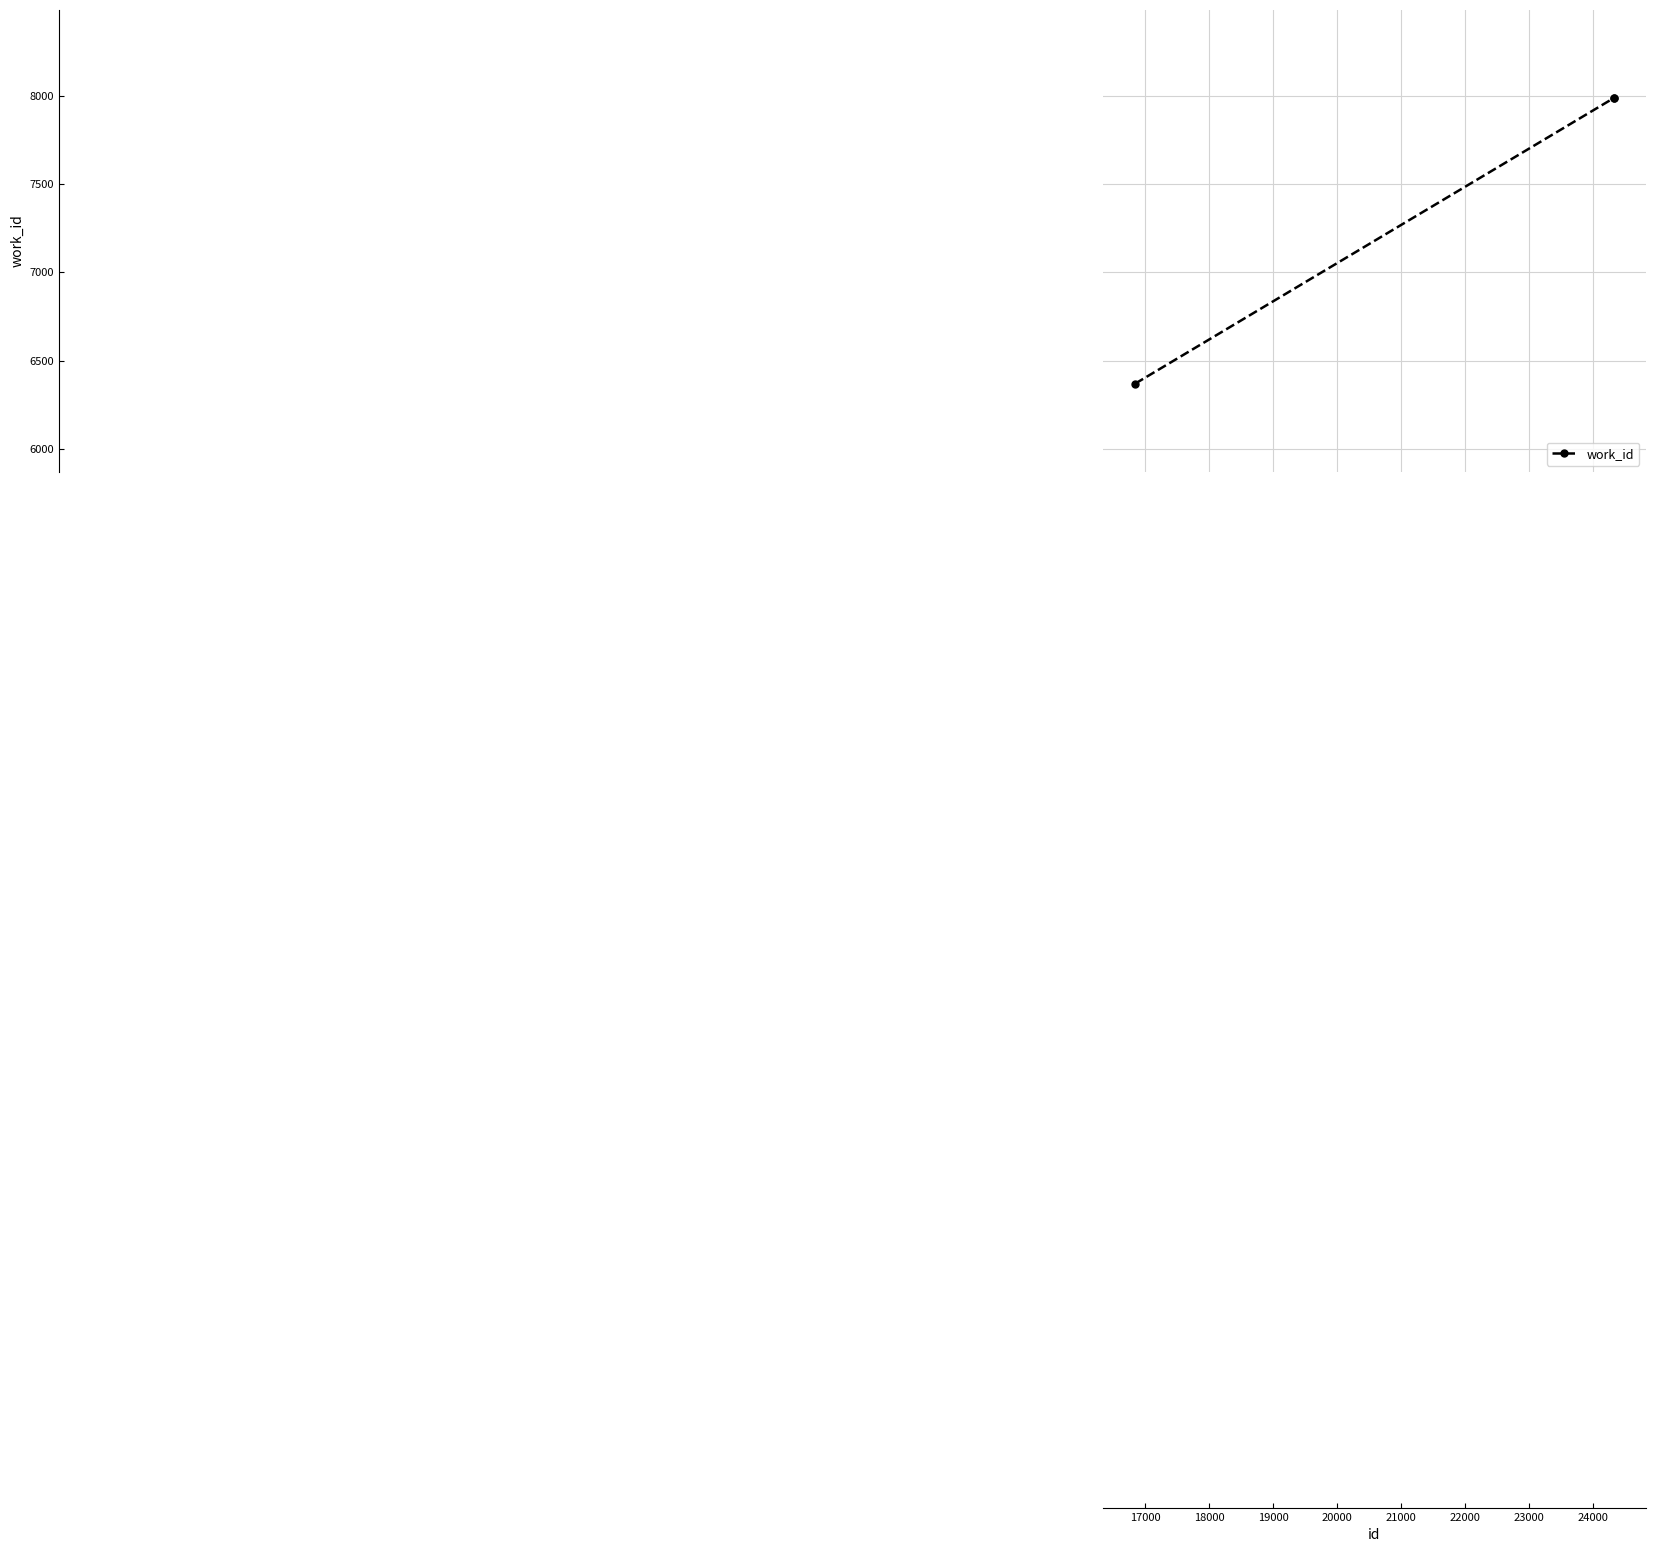

What is the difference between the maximum and minimum values?

1618